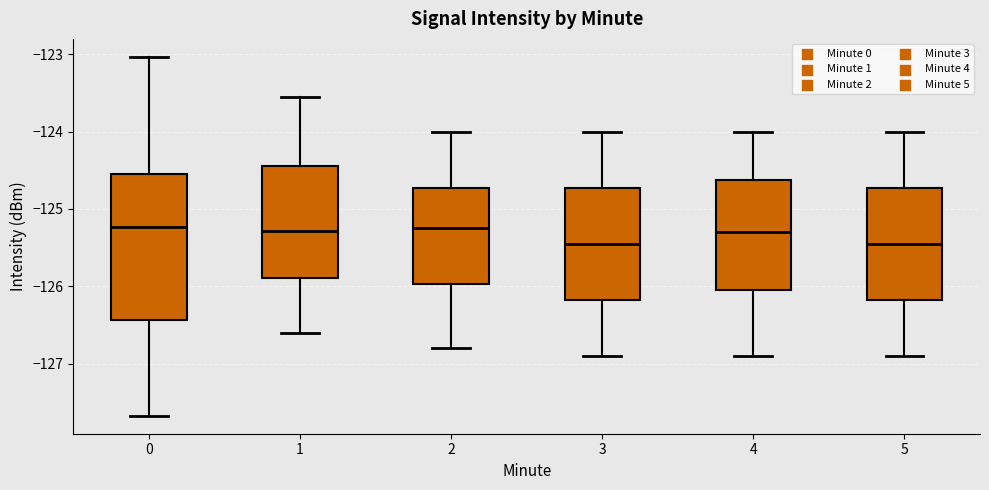

Comparing the boxes themselves (not the whiskers), which one is the tallest?

0